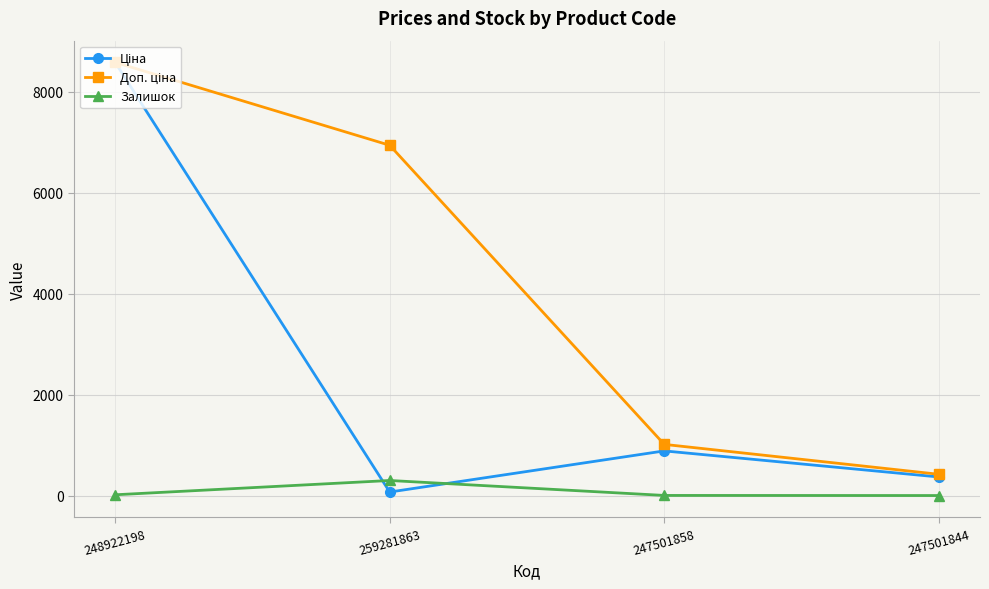

What position from the right is 259281863?

3